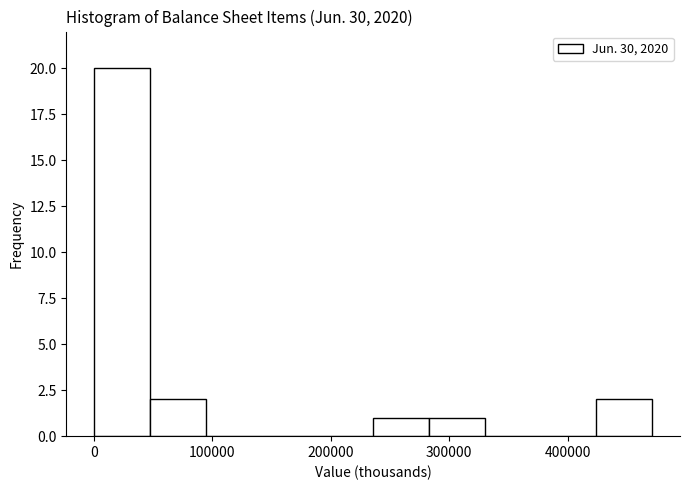

Reading left to right, transcribe this chart: for each bar, give the range it covers on the x-axis and its height. Neither the bar edges nor the heights are printed on the chart, so give them approximately, as read against the axes.

0 to 50000: 20
50000 to 90000: 2
90000 to 140000: 0
140000 to 190000: 0
190000 to 240000: 0
240000 to 280000: 1
280000 to 330000: 1
330000 to 380000: 0
380000 to 420000: 0
420000 to 470000: 2